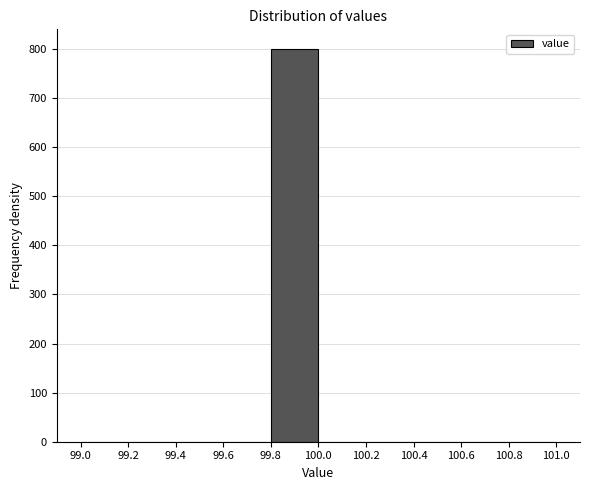

What is the height of the bar covering 99.8 to 100.0 on the x-axis? The values are not printed on the chart, so give them approximately, as read against the axis.

800